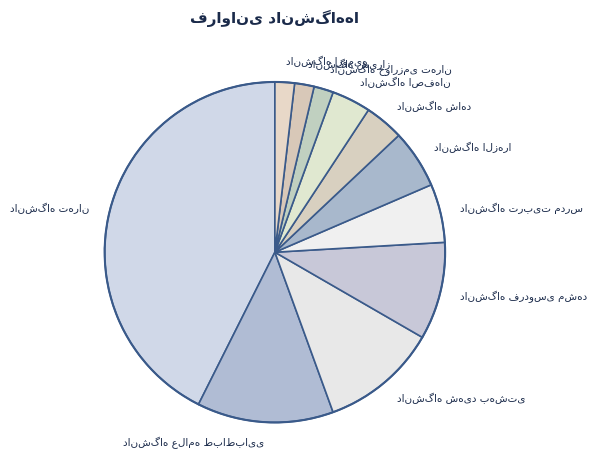

How many segments does this pie chart have?

11